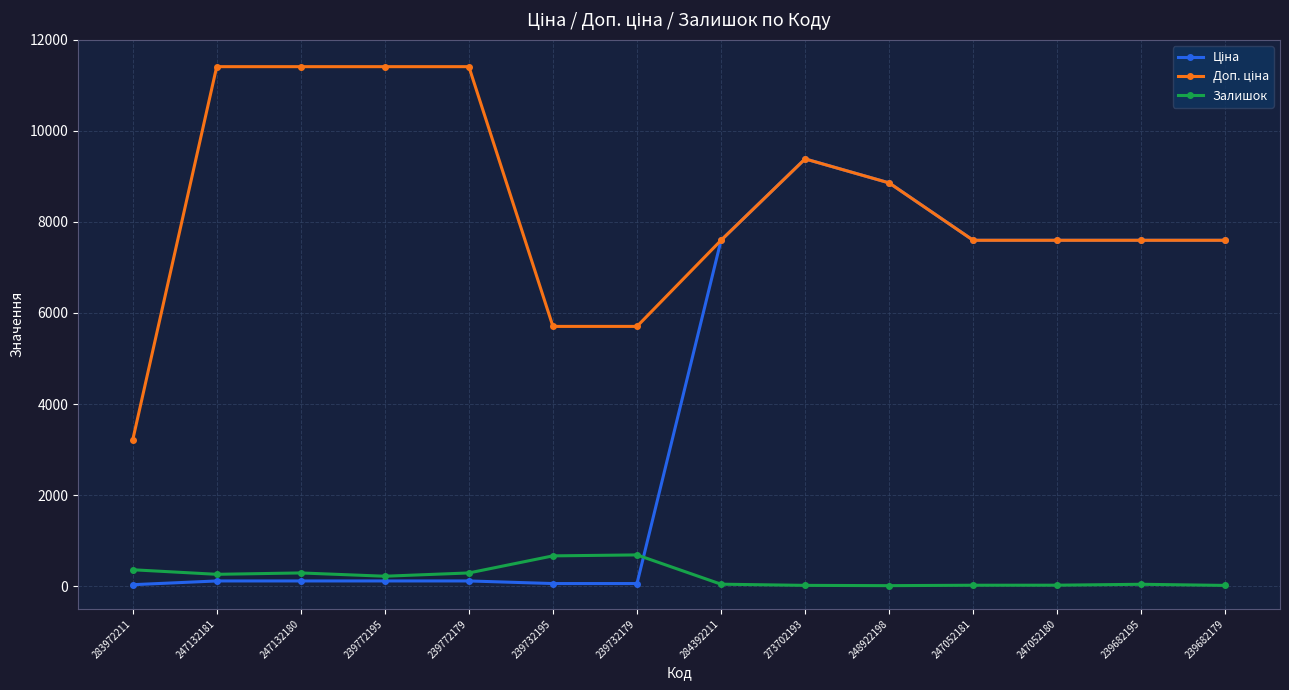

At how many categories does at least one series exceed 911?

14